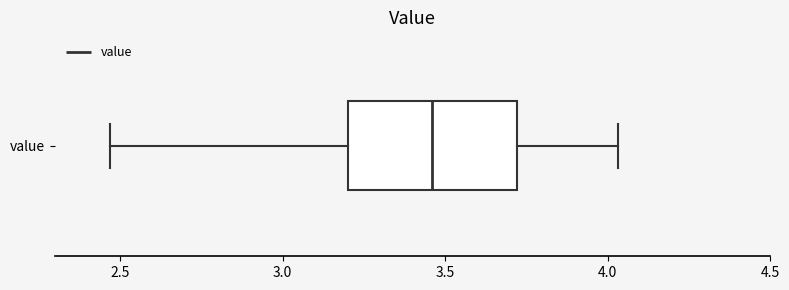

Where does the right whisker of the box for value end on the x-axis? The values are not printed on the chart, so give them approximately, as read against the axis.

4.05